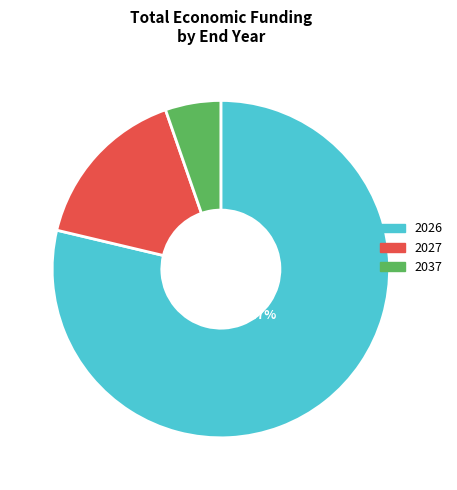

Which has a higher value, 2026 or 2037?

2026